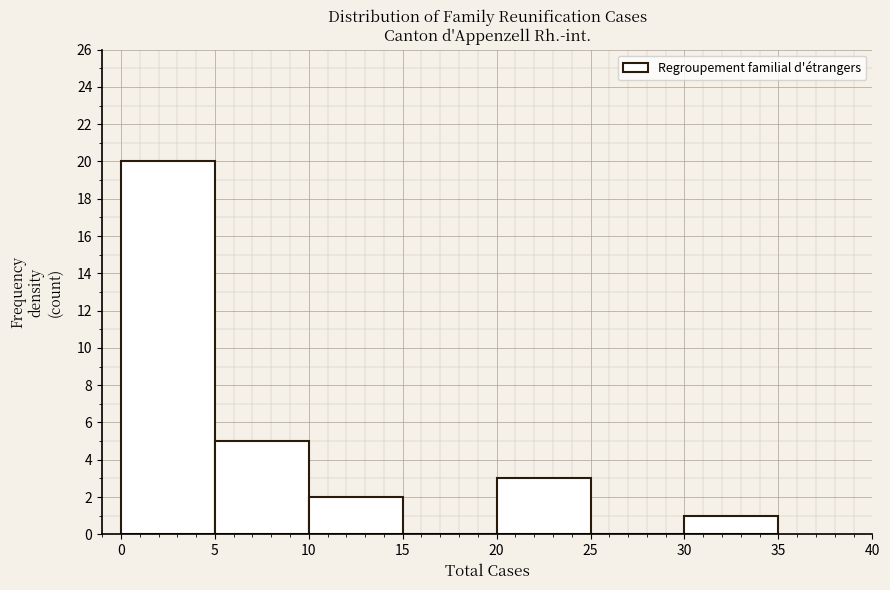

How tall is the bar that spans 30 to 35 on the x-axis? The values are not printed on the chart, so give them approximately, as read against the axis.

1